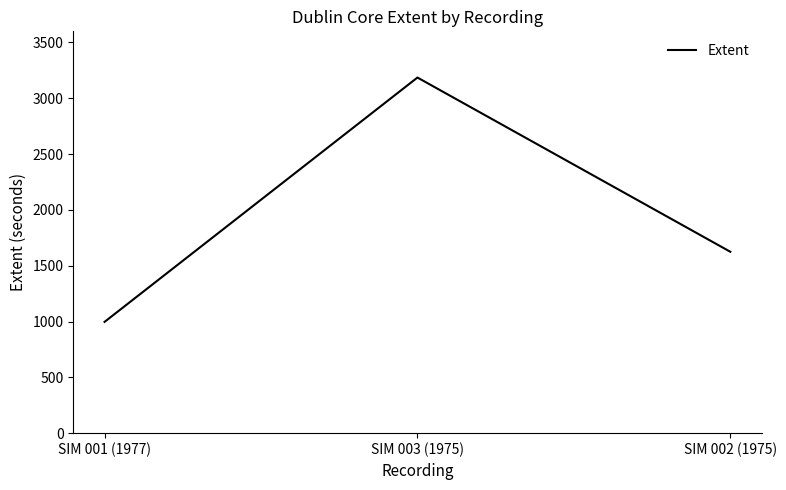

What is the sum of the values at SIM 003 (1975) and SIM 002 (1975)?

4811